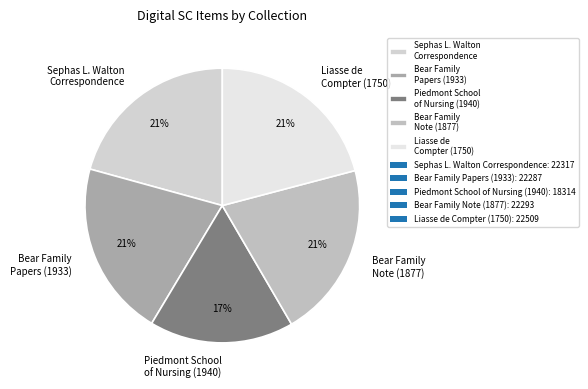

Between Sephas L. Walton Correspondence and Piedmont School of Nursing (1940), which is larger?

Sephas L. Walton Correspondence